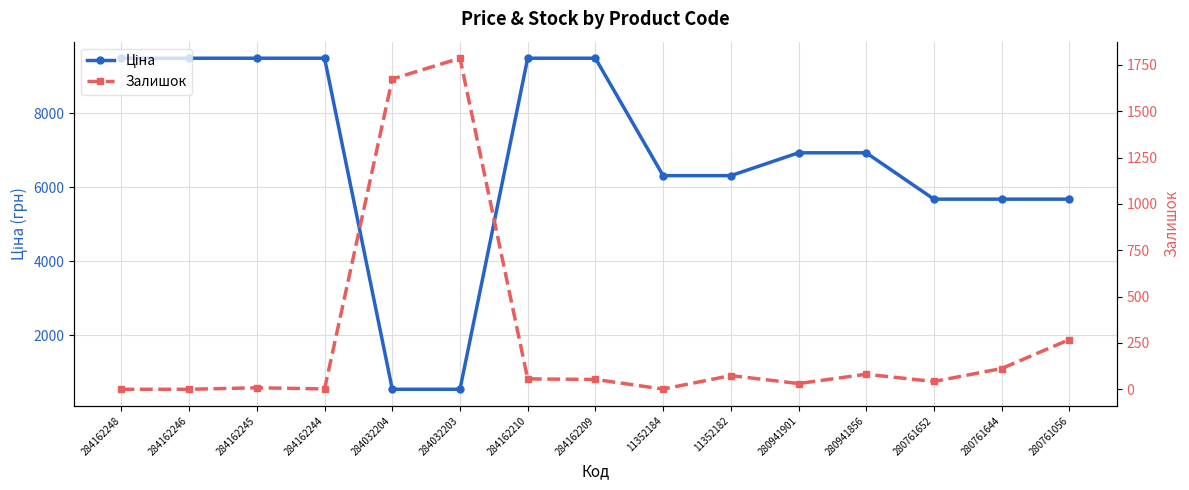

Does the chart display data point markers on the line(s)?

Yes